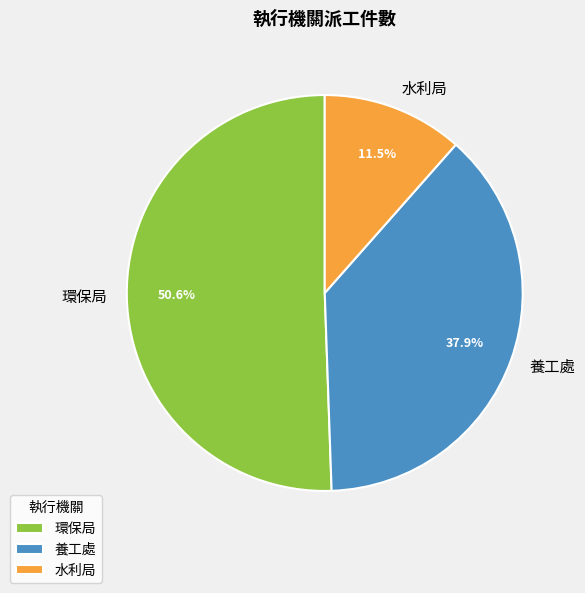

True or false: 養工處 accounts for 24% of the total.

False